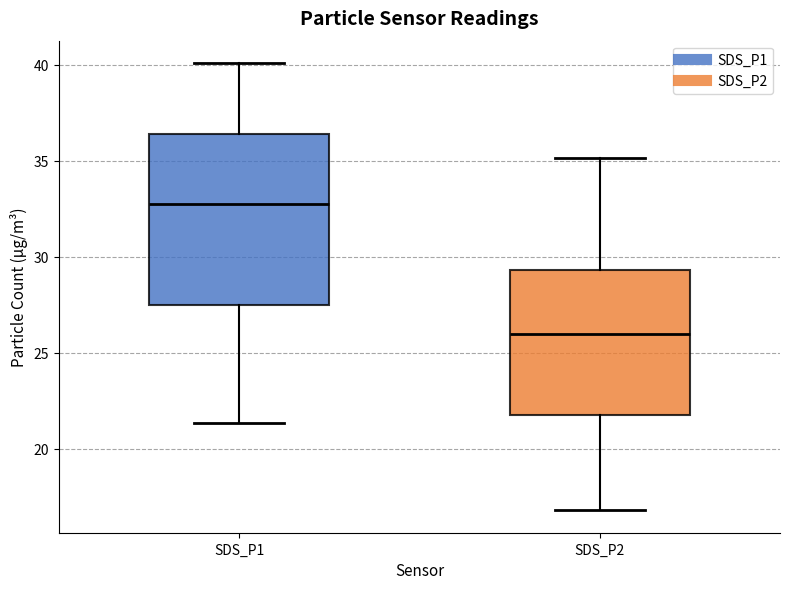

Where is the upper edge of the box for SDS_P2 on the y-axis? The values are not printed on the chart, so give them approximately, as read against the axis.

29.5